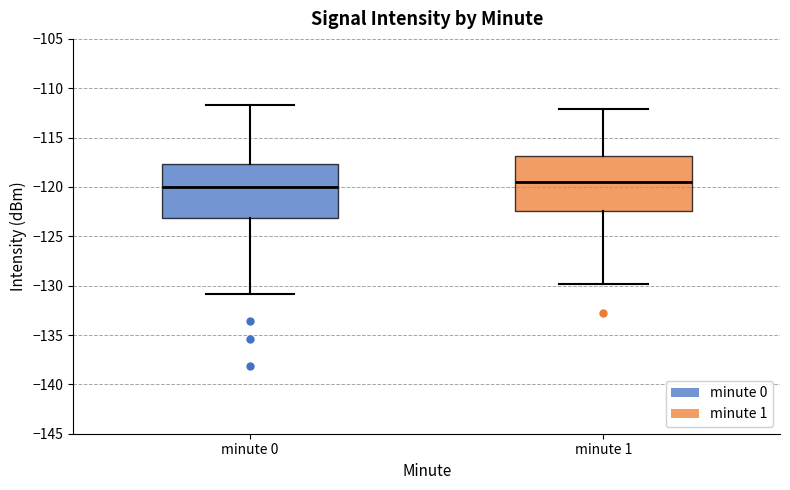

Which box's median line is the highest?

minute 1